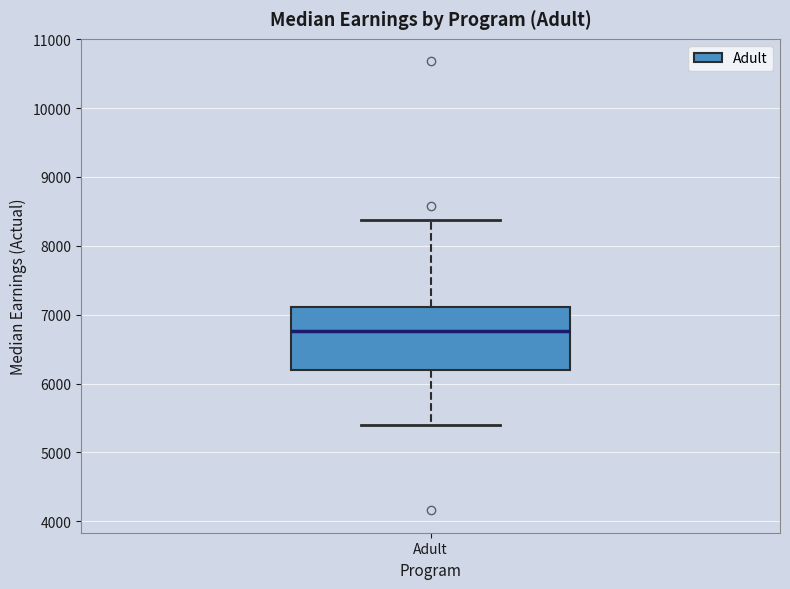

Where does the median line of the box for Adult sit on the y-axis? The values are not printed on the chart, so give them approximately, as read against the axis.

6800